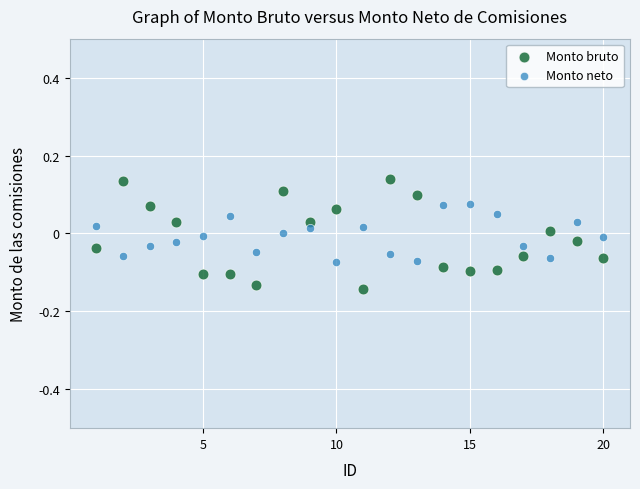

Which series has the largest Y range (max minus min)?

Monto bruto